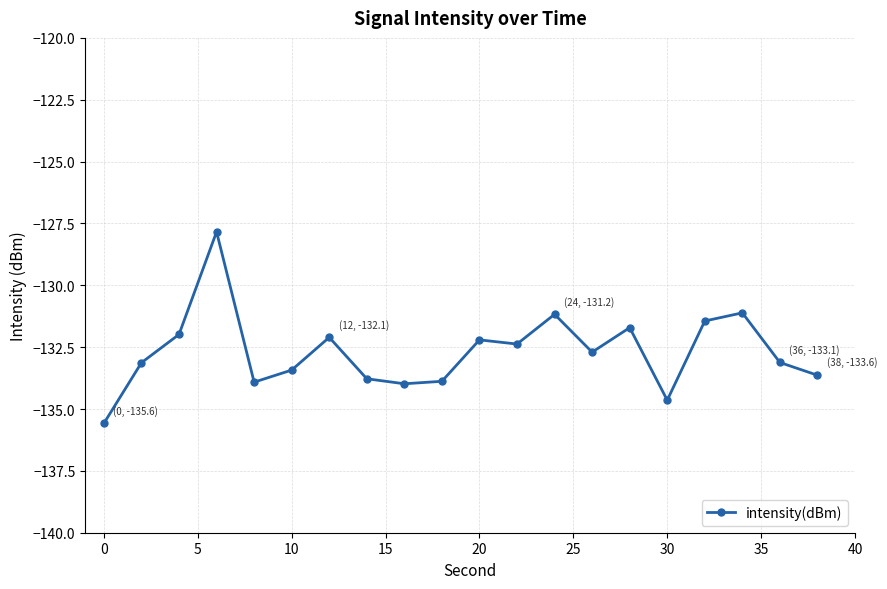

What is the greatest value displayed?

-127.8